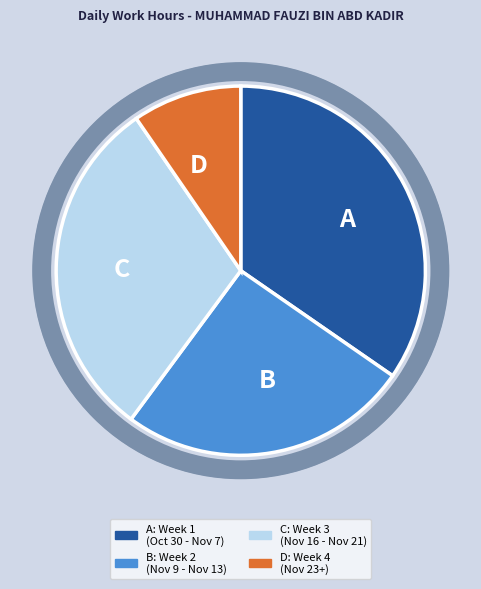

Between C and A, which is larger?

A